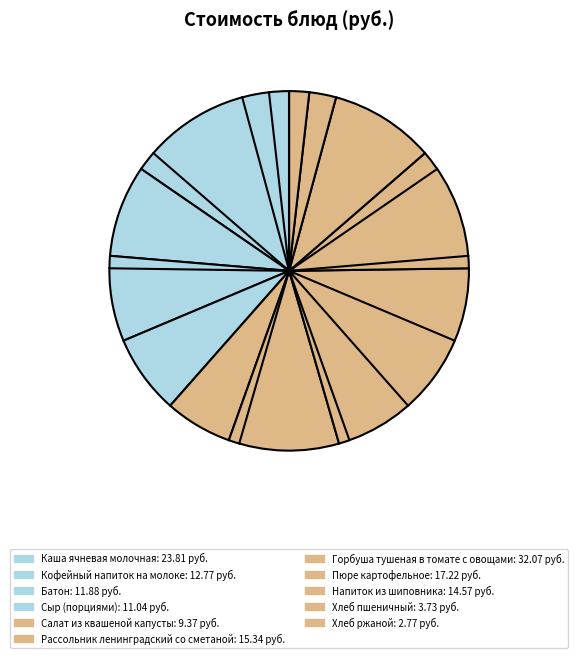

Is there any slice that represents more than half of the pie?

No